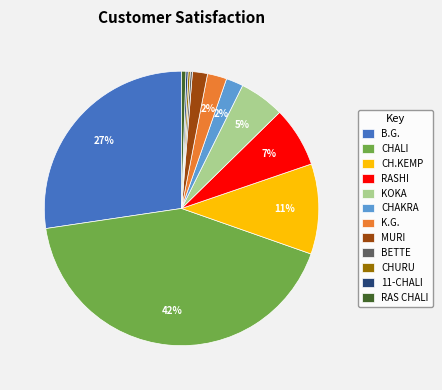

True or false: B.G. accounts for 27% of the total.

True